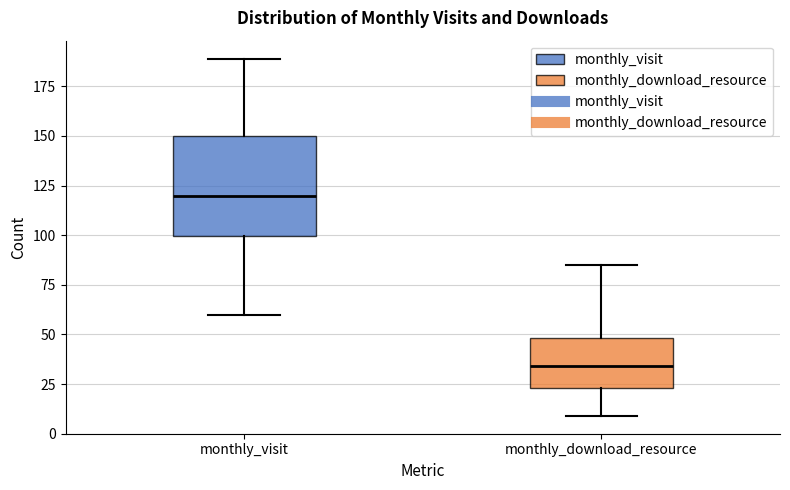

Reading left to right, read every box against the y-axis: the position of its median line, the range the box covers, and the ends of its whiskers. The values are not printed on the chart, so give them approximately, as read against the axis.

monthly_visit: median 120, box 100 to 150, whiskers 60 to 190
monthly_download_resource: median 35, box 25 to 50, whiskers 10 to 85